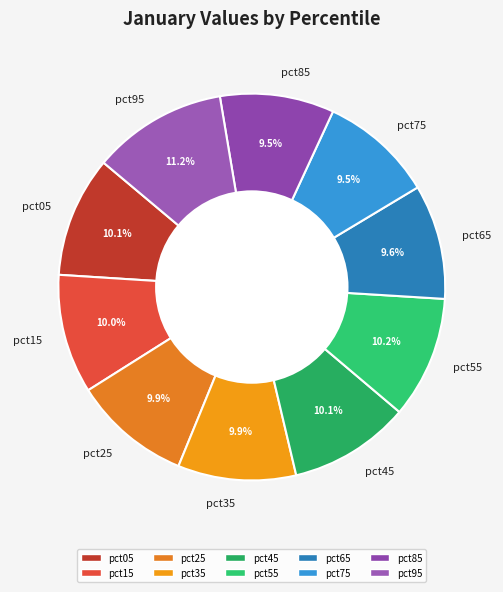

Between pct45 and pct95, which is larger?

pct95